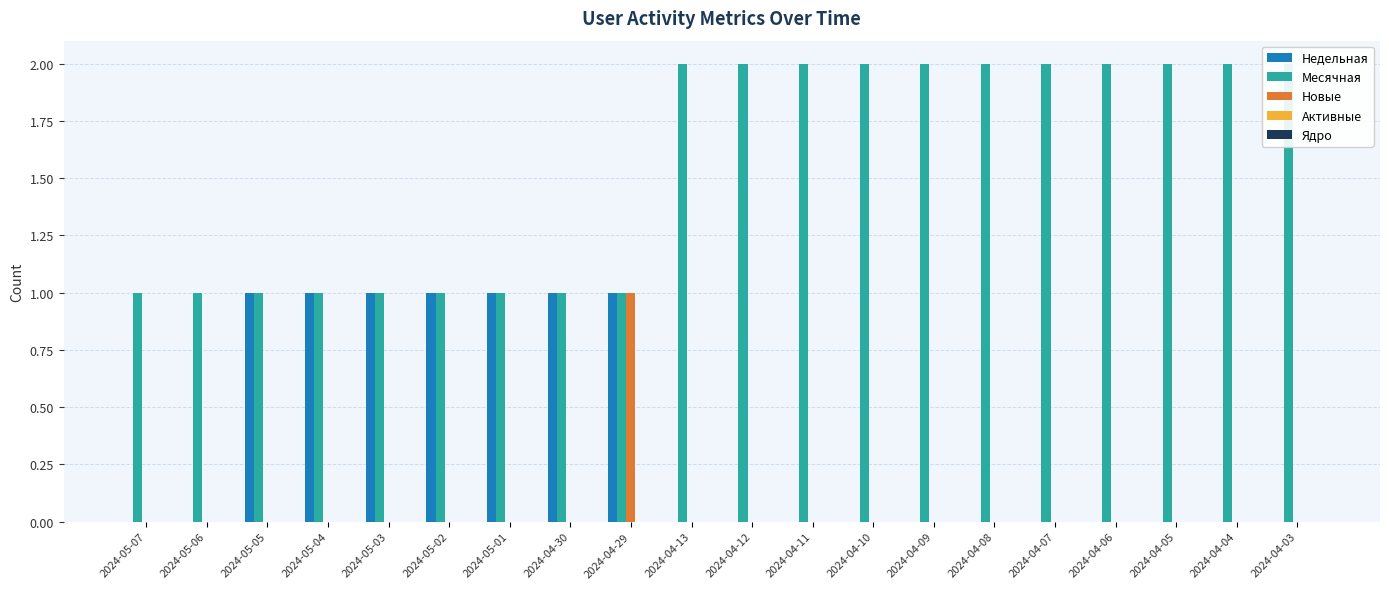

What is the label of the 19th bar from the left?

2024-04-04